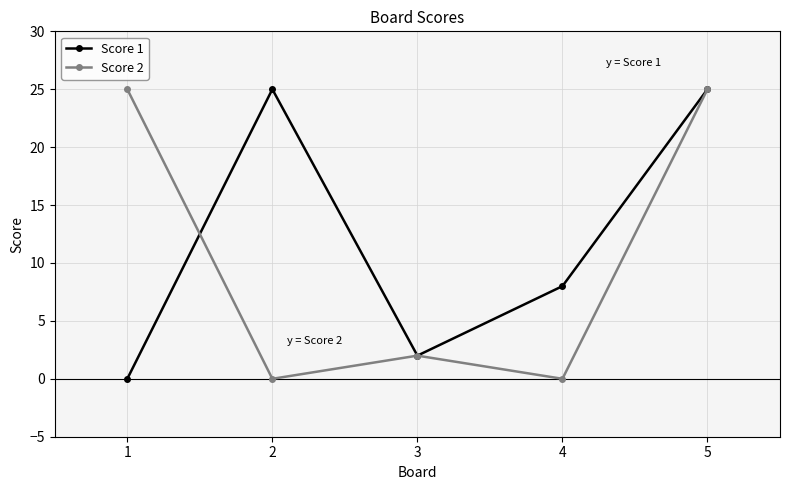

Rank the series at 4 from highest to lowest value.

Score 1, Score 2